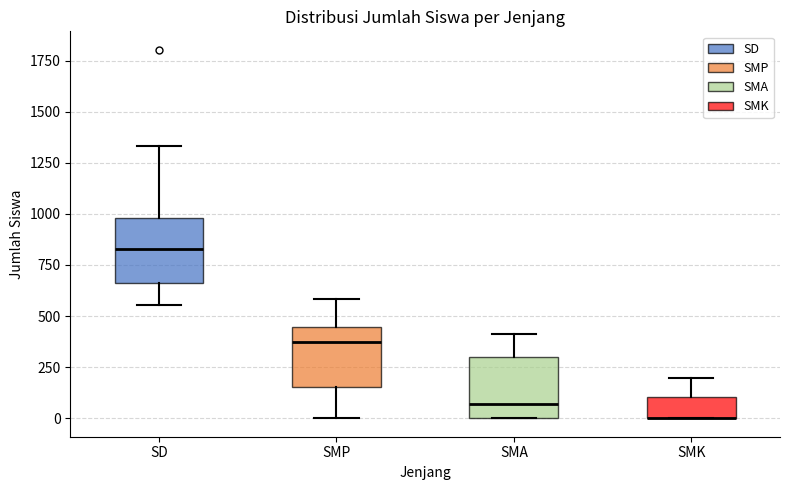

Reading left to right, transcribe this box plot: for each box, give where its median line is, the range the box spans, and where its two whiskers end, as read against the y-axis. The values are not printed on the chart, so give them approximately, as read against the axis.

SD: median 850, box 650 to 1000, whiskers 550 to 1350
SMP: median 350, box 150 to 450, whiskers 0 to 600
SMA: median 50, box 0 to 300, whiskers 0 to 400
SMK: median 0 (drawn on the box's lower edge), box 0 to 100, whiskers 0 to 200